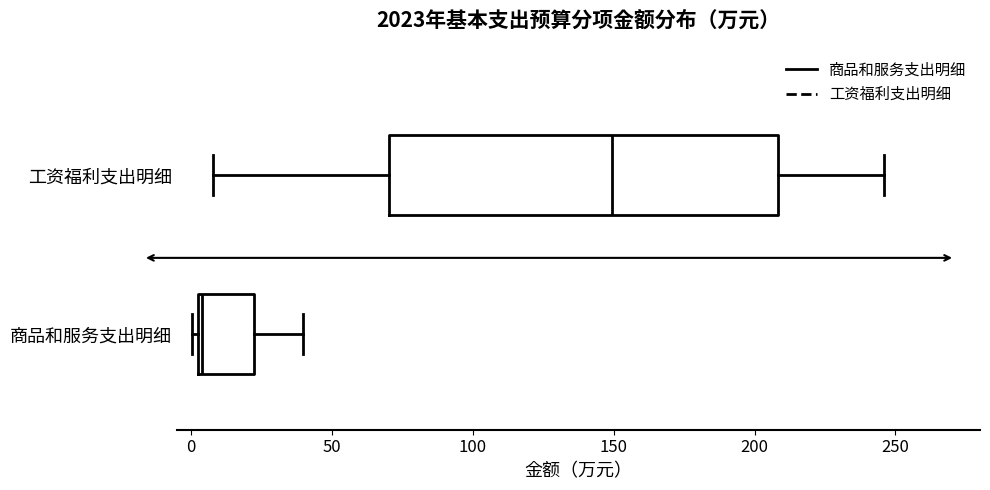

Where does the right whisker of the box for 工资福利支出明细 end on the x-axis? The values are not printed on the chart, so give them approximately, as read against the axis.

245